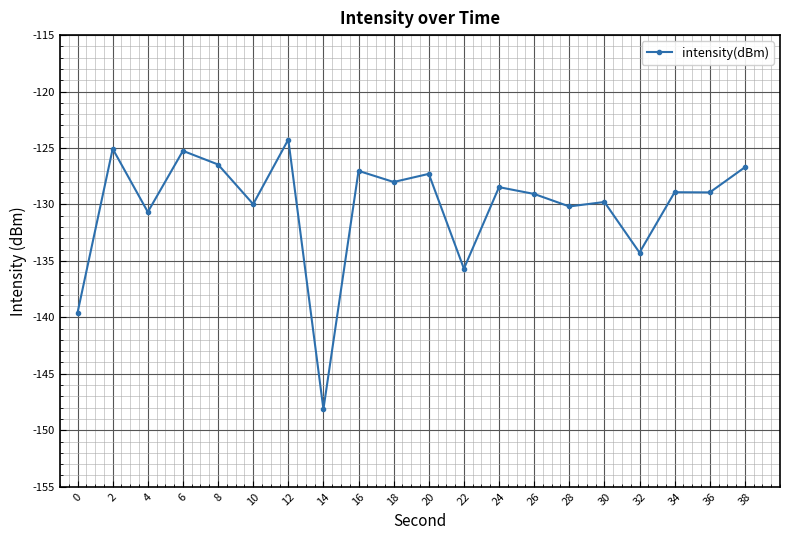

What is the minimum value shown in the chart?

-148.1